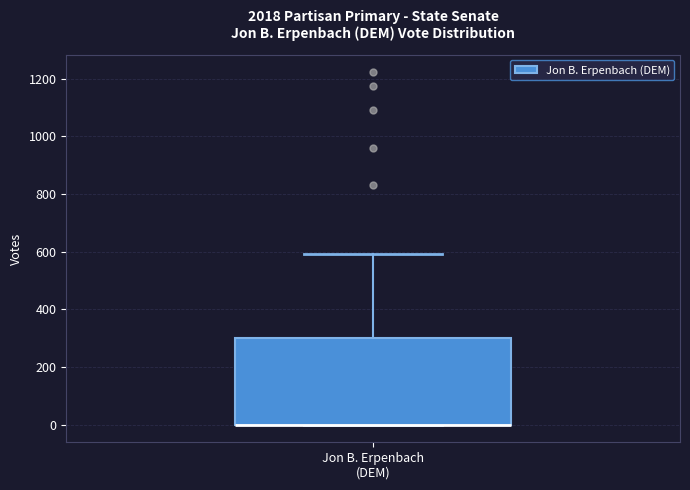

Transcribe this box plot: give where the median line is, the range the box spans, and where the two whiskers end, as read against the y-axis. The values are not printed on the chart, so give them approximately, as read against the axis.

median 0 (drawn on the box's lower edge), box 0 to 300, whiskers 0 to 600